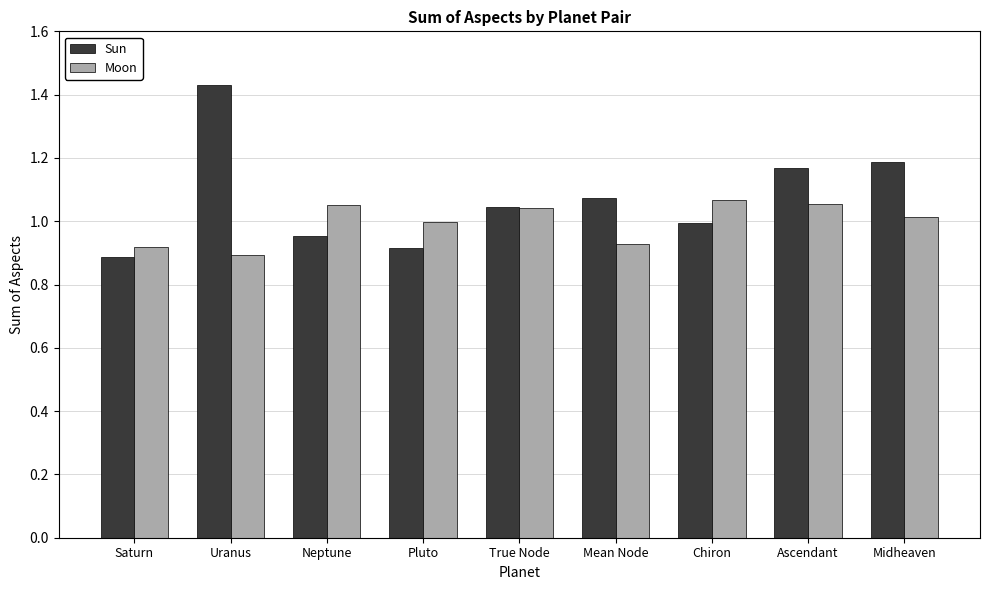

What is the difference between the highest and lowest values at Uranus?

0.5